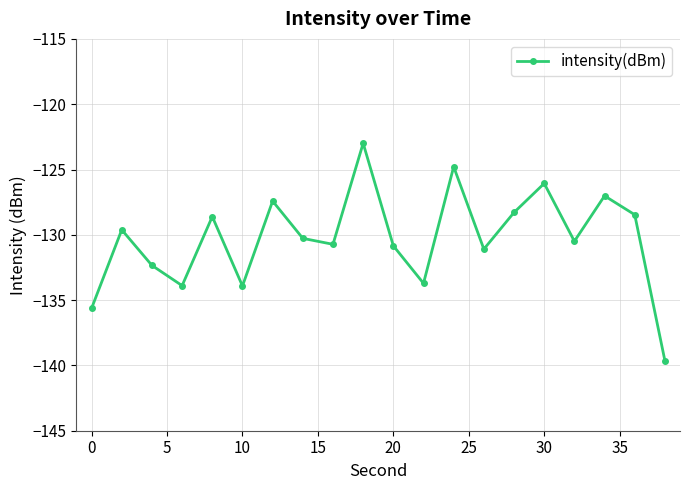

What is the difference between the maximum and minimum values?

16.6